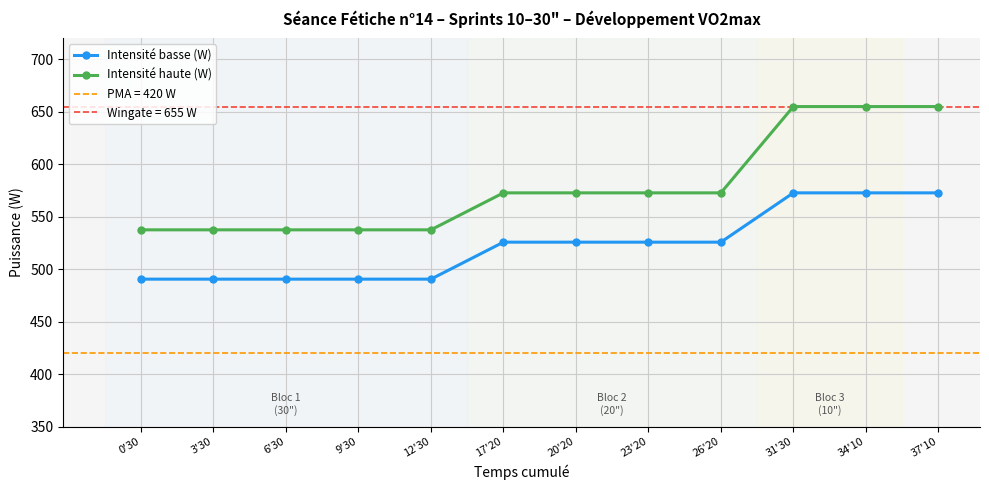

What is the label of the 3rd point from the right?

31'30